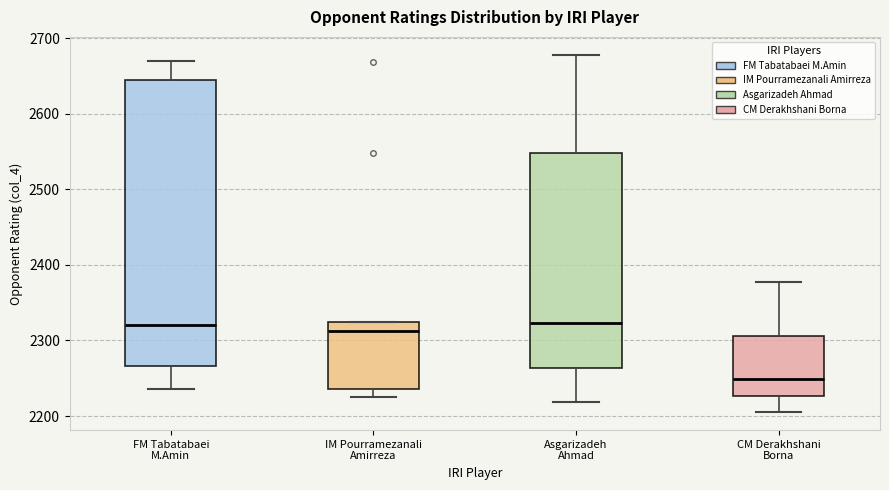

Where is the lower edge of the box for CM Derakhshani Borna on the y-axis? The values are not printed on the chart, so give them approximately, as read against the axis.

2230